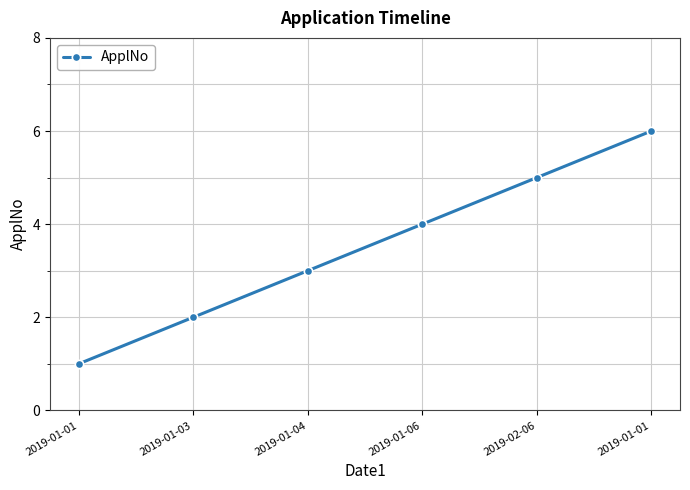

How many series are shown in this chart?

1